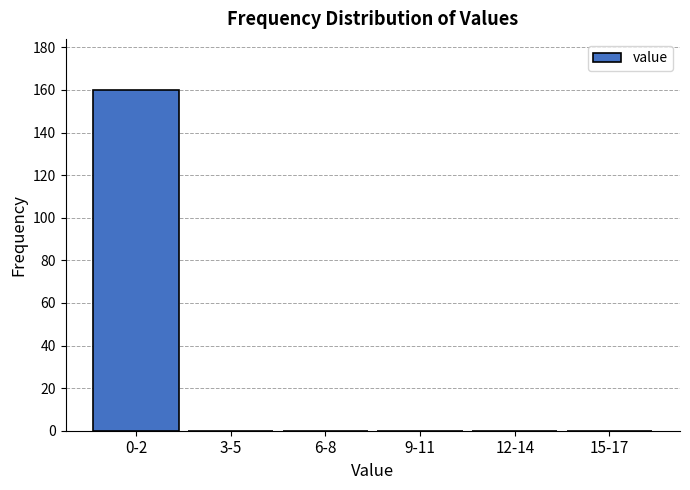

Reading right to left, extract all data points from this chart.

15-17=0	12-14=0	9-11=0	6-8=0	3-5=0	0-2=160